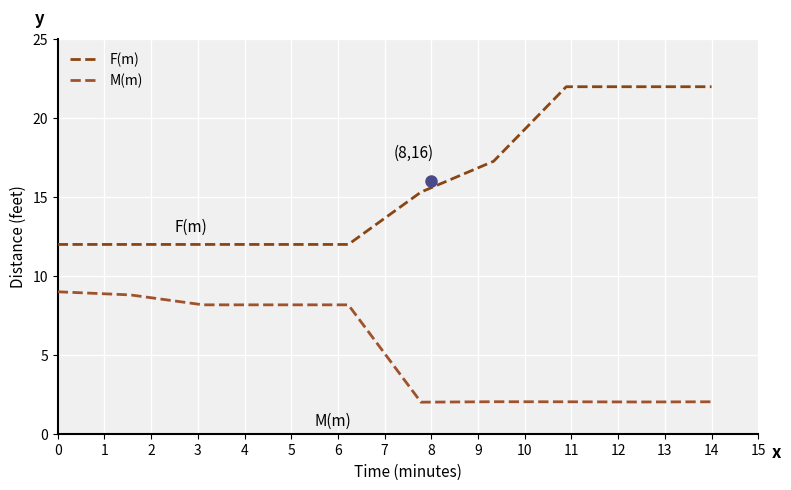

Does the chart have visible grid lines?

Yes